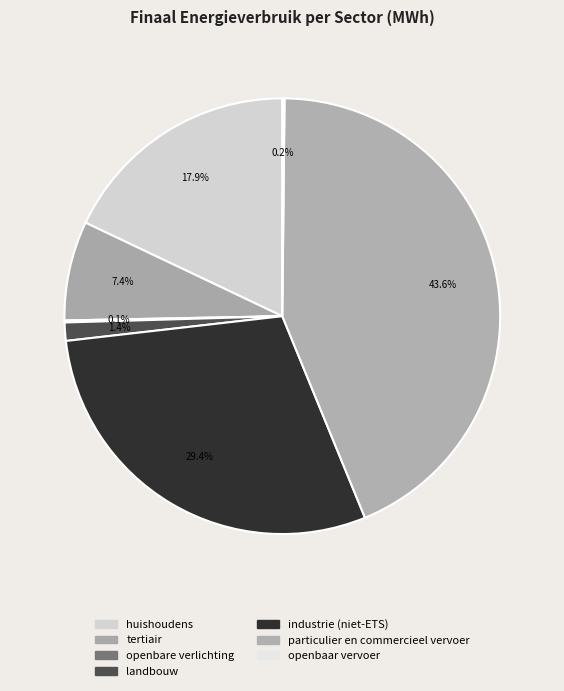

Approximately how many times larger is the value at landbouw compared to tertiair?

0.2